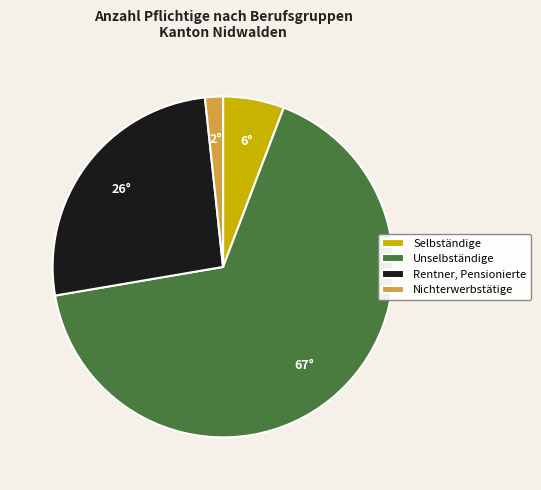

What is the ratio of the value at Selbständige to the value at Nichterwerbstätige?

3.4